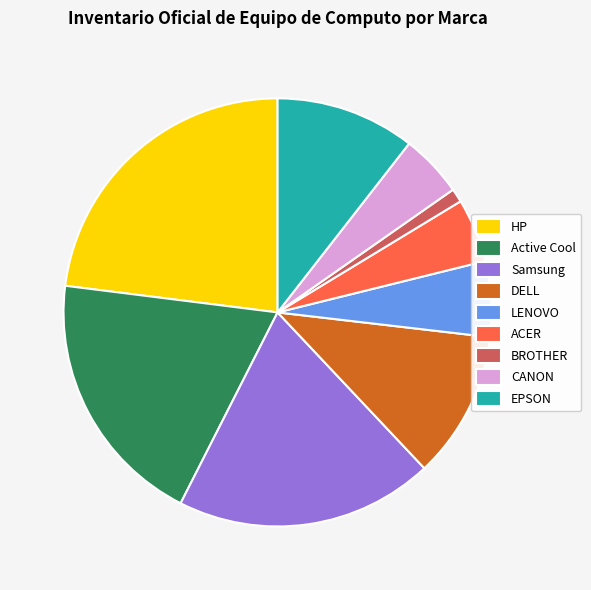

Is the sum of HP and BROTHER greater than half?

No